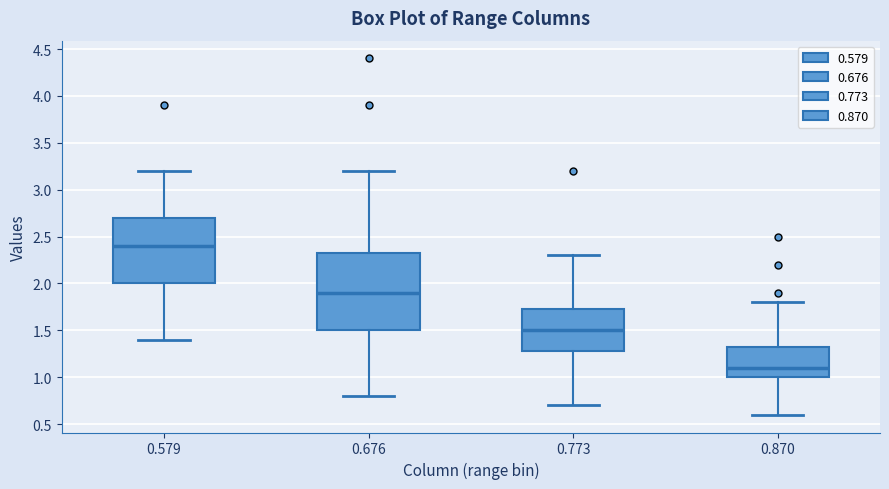

Which box is the tallest, from its lower edge to its upper edge?

0.676